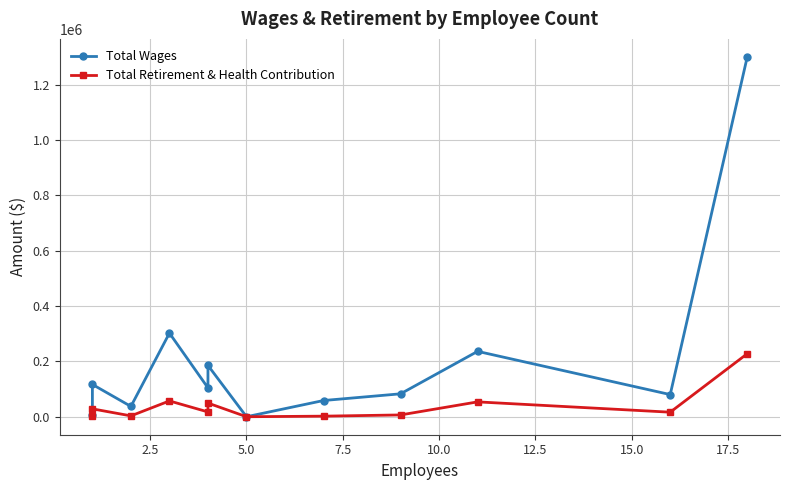

At how many categories does at least one series exceed 915388?

1